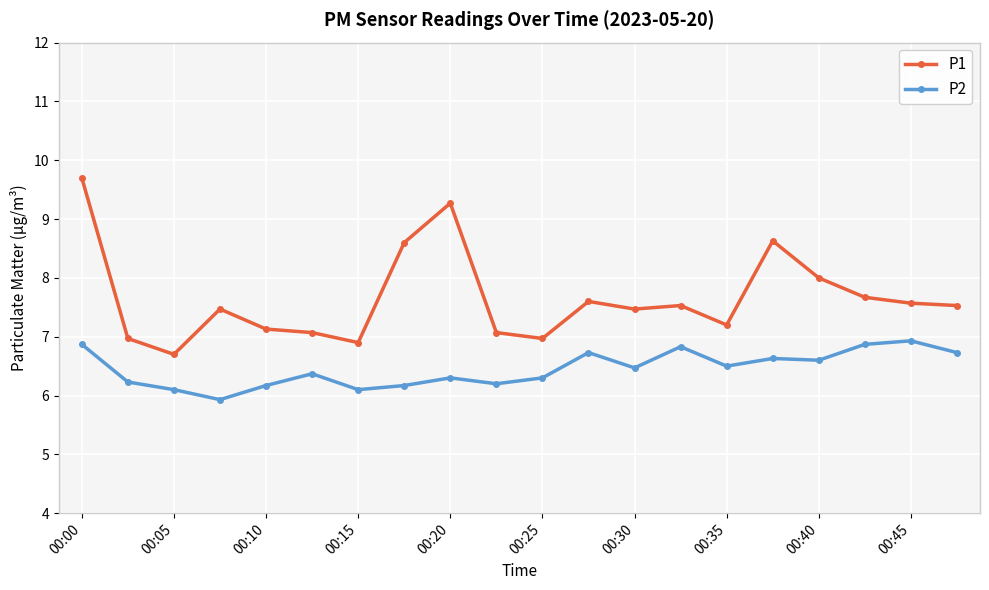

Which series has the largest total across all categories?

P1